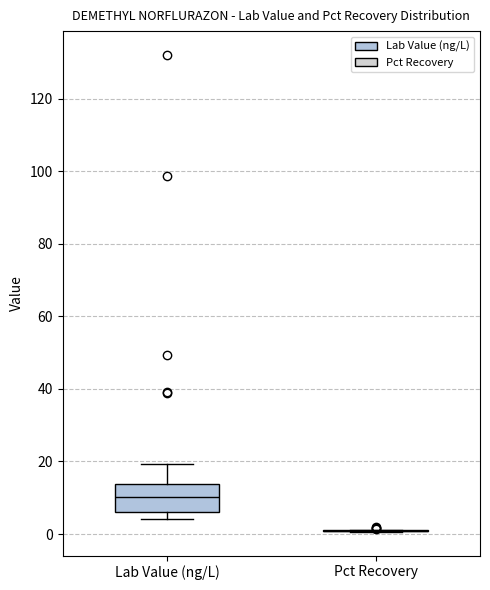

Which box is the tallest, from its lower edge to its upper edge?

Lab Value (ng/L)